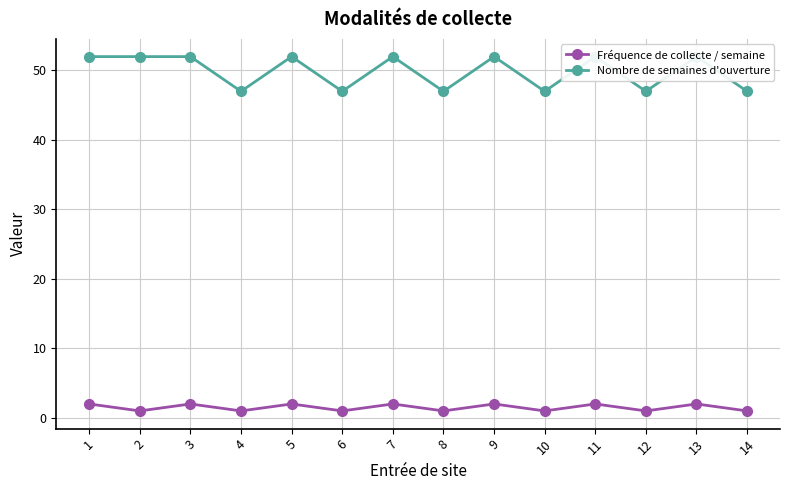

What is the greatest value displayed?

52